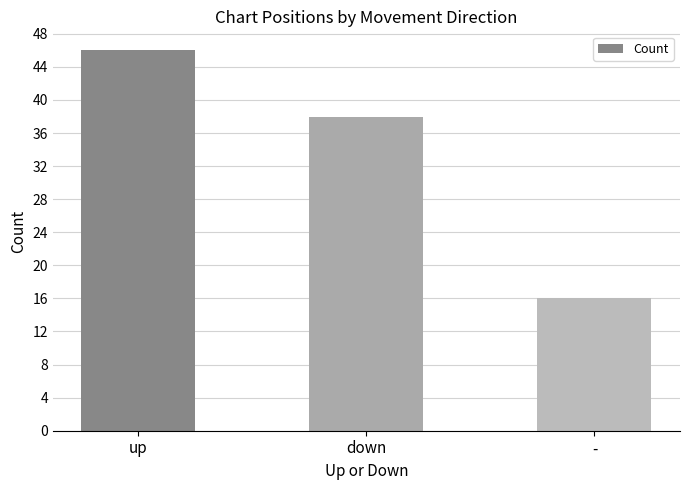

Rank the categories by value from lowest to highest.

-, down, up